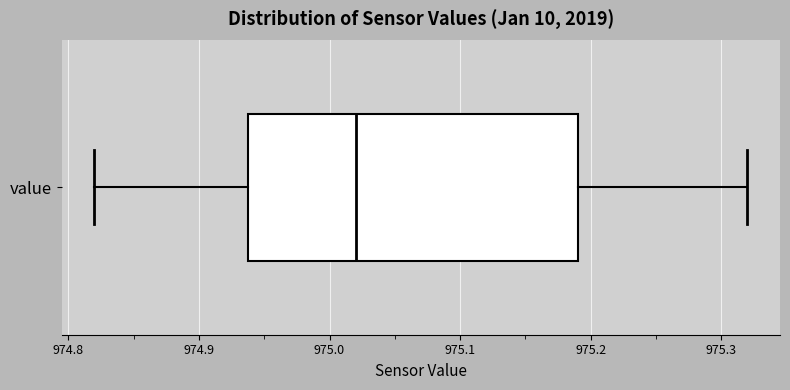

Where does the median line of the box for value sit on the x-axis? The values are not printed on the chart, so give them approximately, as read against the axis.

975.02